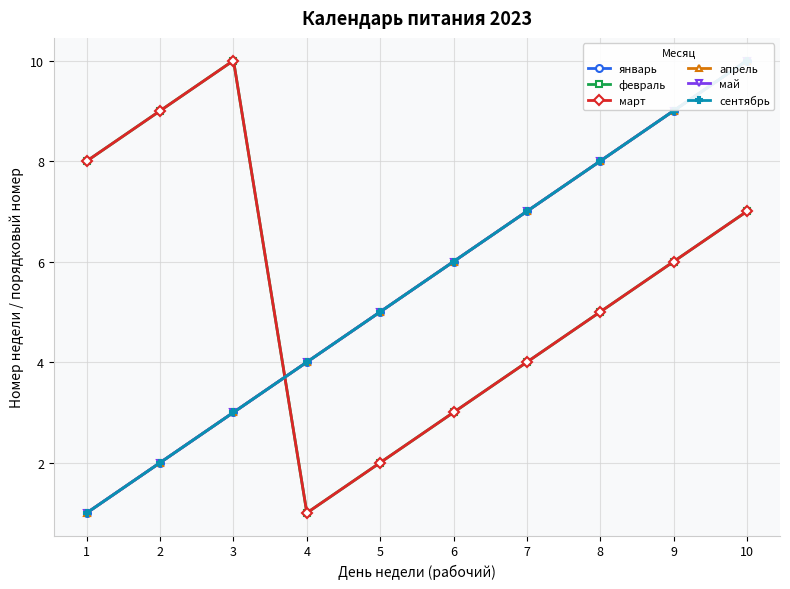

What is the average value of the март series?

6